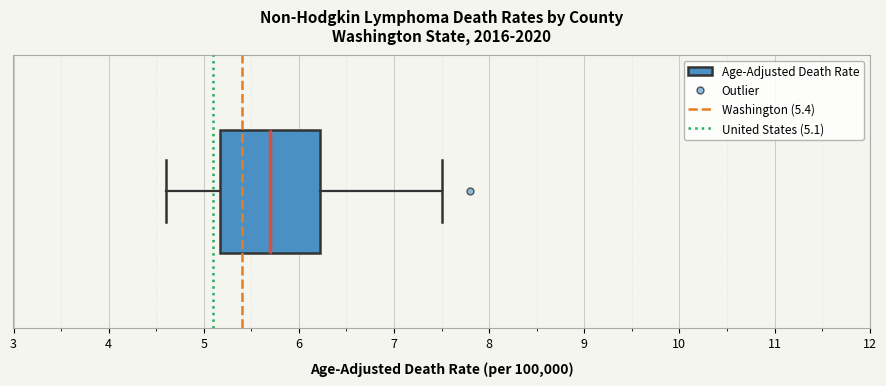

Where does the right whisker of the box end on the x-axis? The values are not printed on the chart, so give them approximately, as read against the axis.

7.5